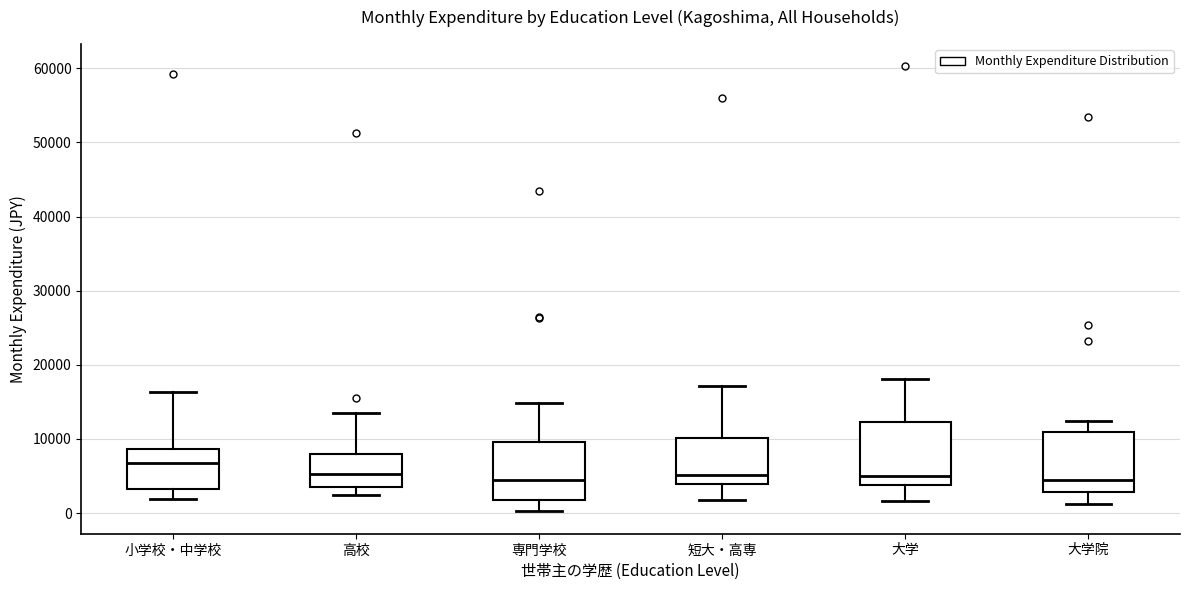

Reading left to right, transcribe this box plot: for each box, give where its median line is, the range the box spans, and where its two whiskers end, as read against the y-axis. The values are not printed on the chart, so give them approximately, as read against the axis.

小学校・中学校: median 7000, box 3000 to 9000, whiskers 2000 to 16000
高校: median 5000, box 3000 to 8000, whiskers 2000 to 14000
専門学校: median 4000, box 2000 to 10000, whiskers 0 to 15000
短大・高専: median 5000, box 4000 to 10000, whiskers 2000 to 17000
大学: median 5000, box 4000 to 12000, whiskers 2000 to 18000
大学院: median 5000, box 3000 to 11000, whiskers 1000 to 12000